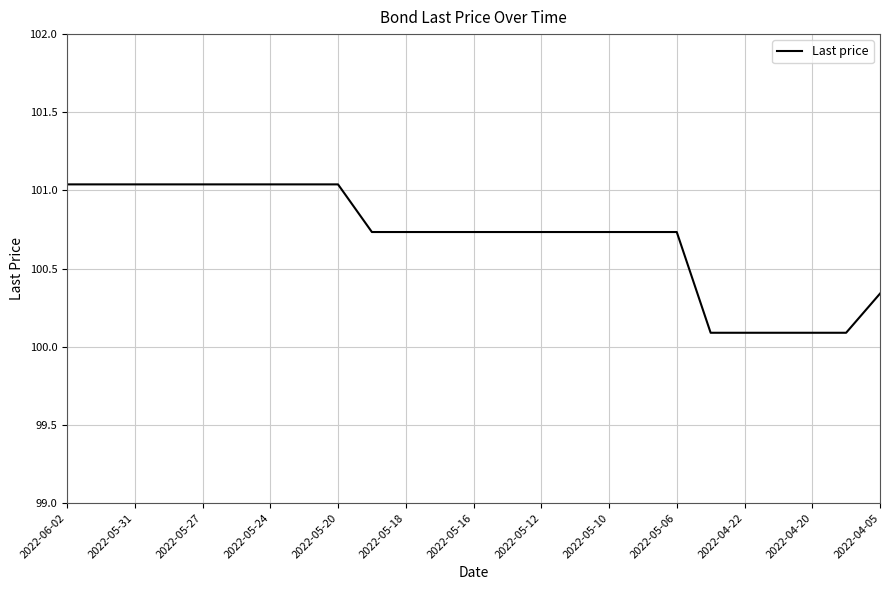

What is the difference between the maximum and minimum values?

0.9